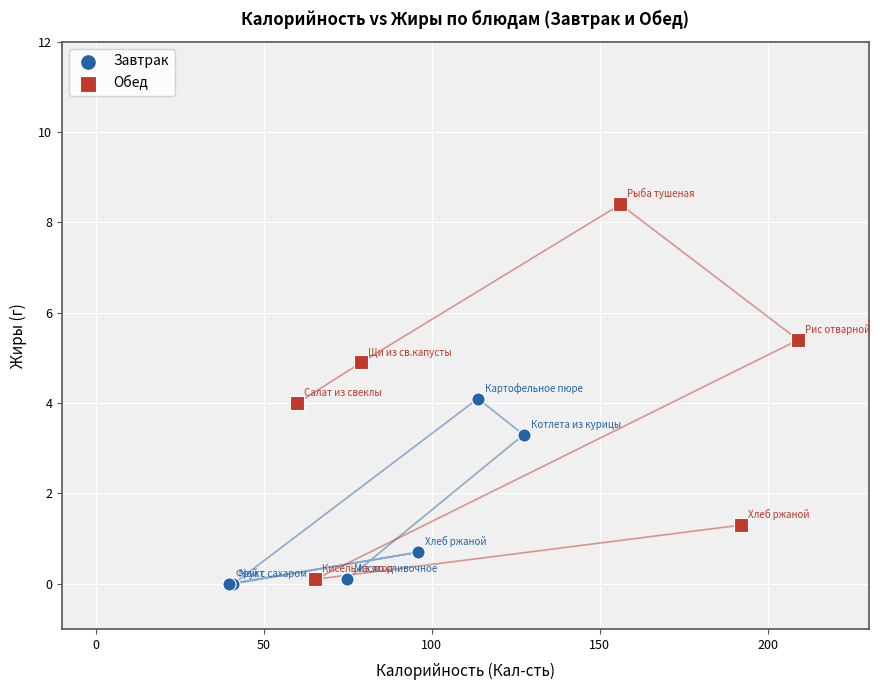

Which series reaches the maximum Y coordinate?

Обед